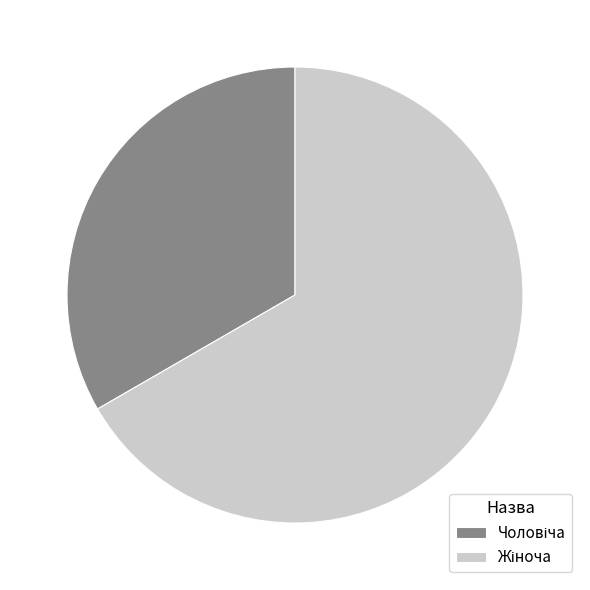

Is there any slice that represents more than half of the pie?

Yes